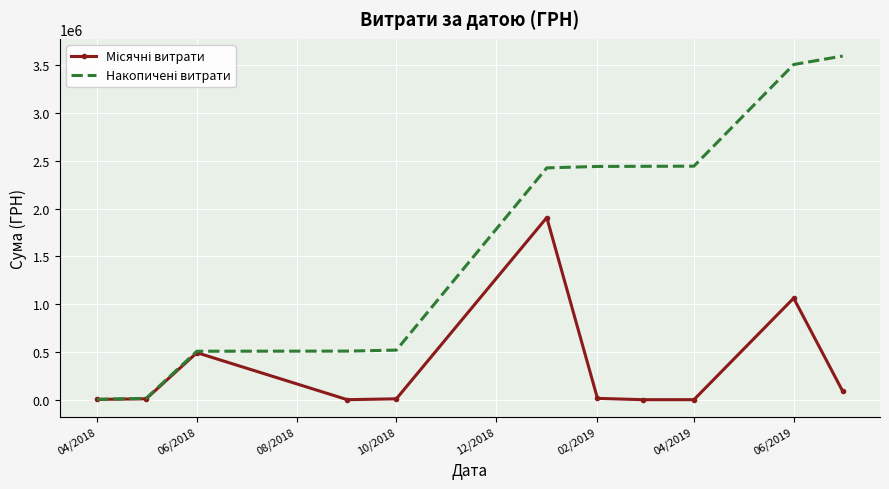

At how many categories does at least one series exceed 350754?

9